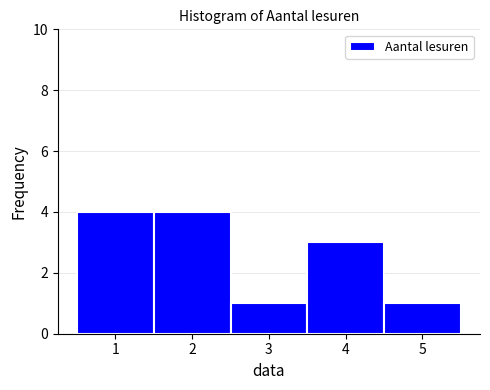

Reading left to right, list every bar in this chart as the range it spans on the x-axis followed by its height. The values are not printed on the chart, so give them approximately, as read against the axis.

0.5 to 1.5: 4
1.5 to 2.5: 4
2.5 to 3.5: 1
3.5 to 4.5: 3
4.5 to 5.5: 1